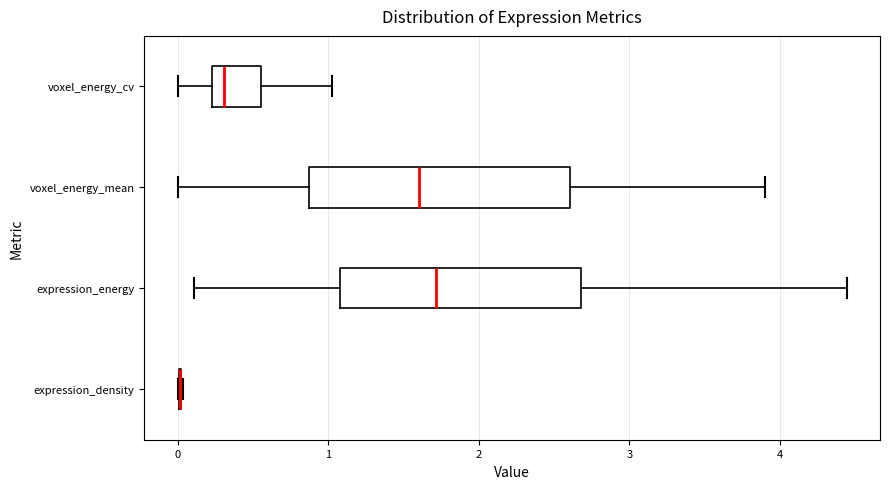

Which box is the widest, from its left edge to its right edge?

voxel_energy_mean